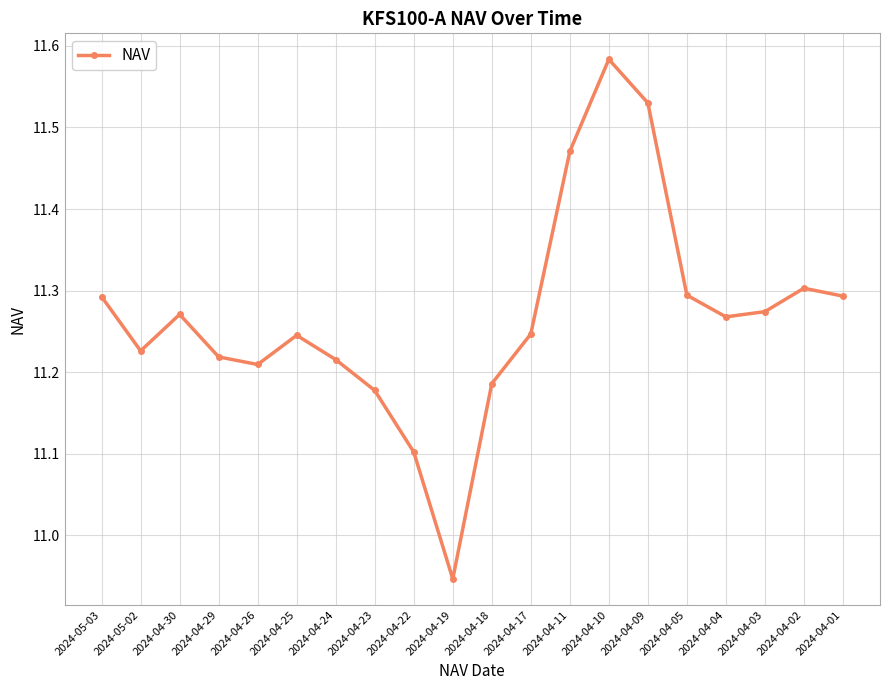

What is the sum of all values?

225.4